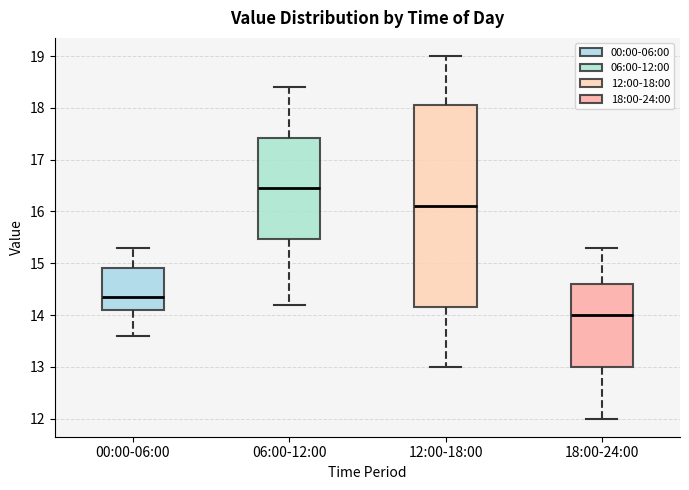

Which box's median line is the lowest?

18:00-24:00